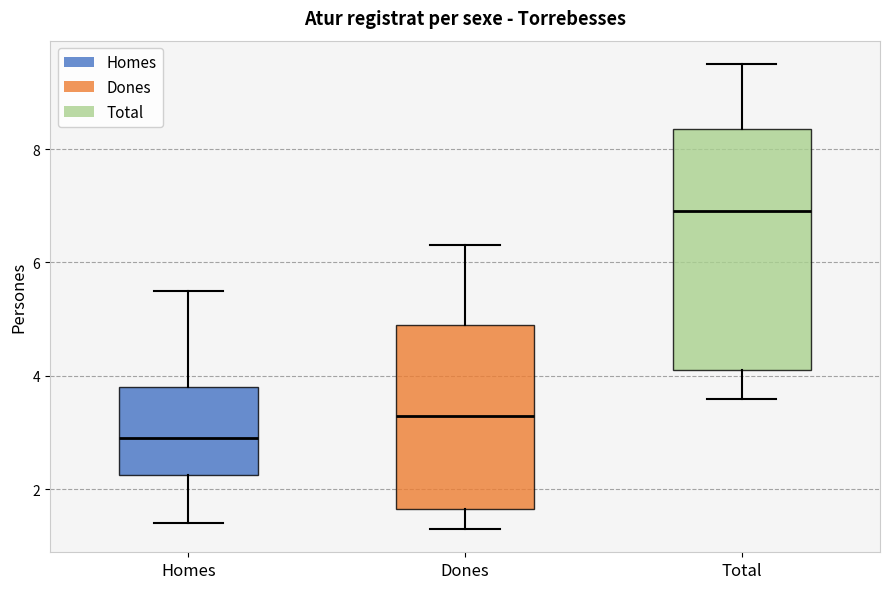

Comparing the boxes themselves (not the whiskers), which one is the tallest?

Total